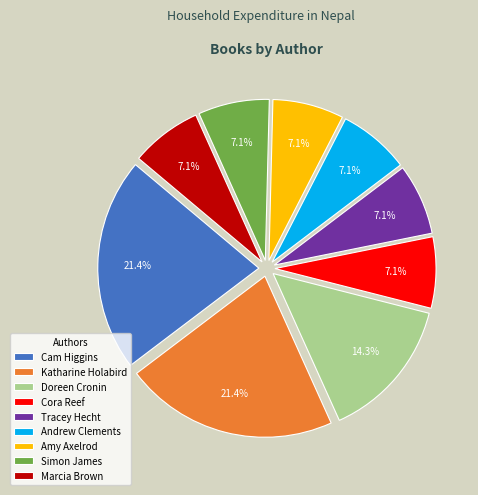

How much of the chart is everything except Marcia Brown?

92.9%